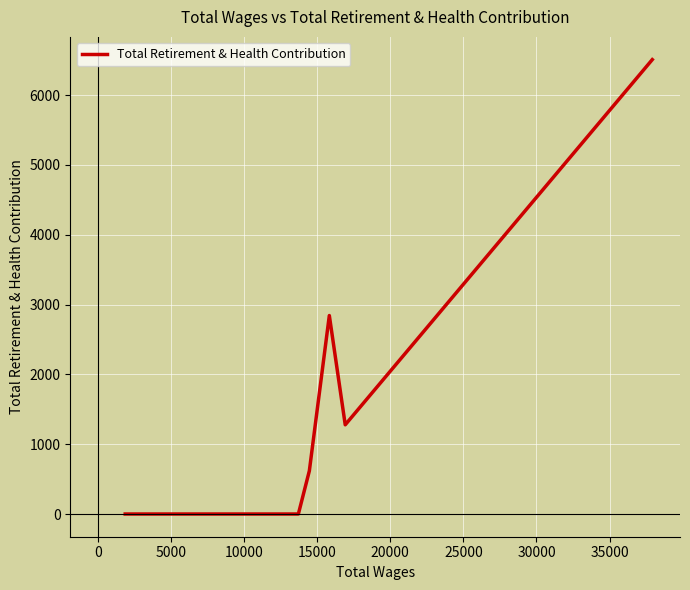

What is the sum of all values?

11248